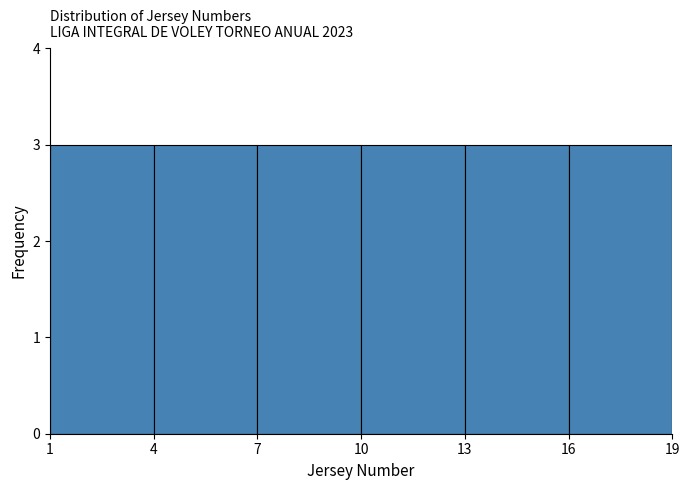

How tall is the bar that spans 1 to 4 on the x-axis? The values are not printed on the chart, so give them approximately, as read against the axis.

3